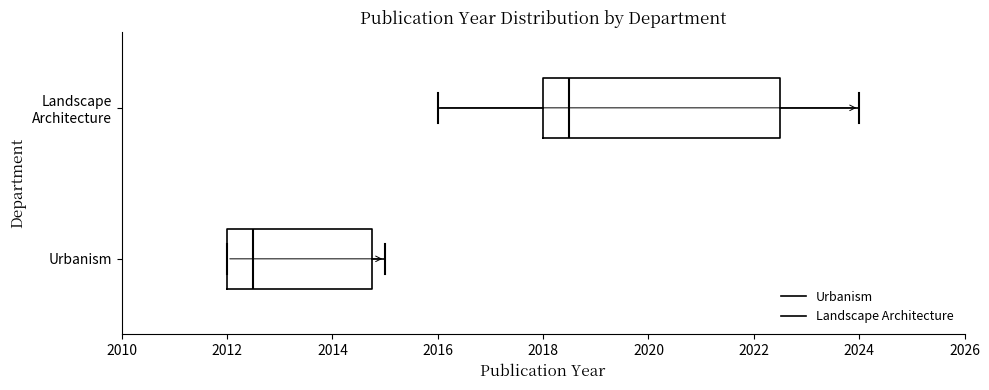

Which box has the furthest to the right median line?

Landscape Architecture